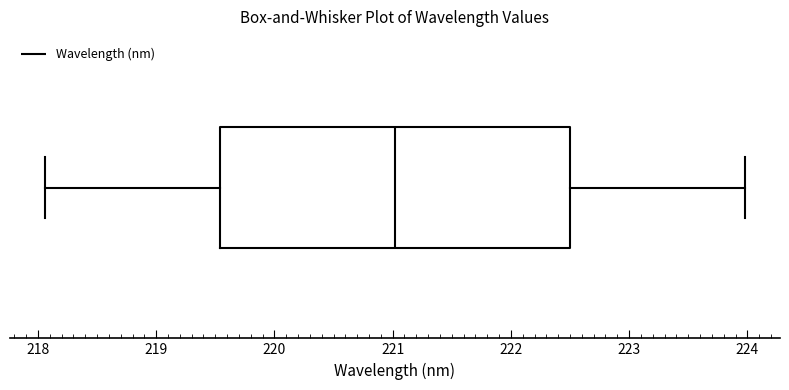

Where does the median line of the box sit on the x-axis? The values are not printed on the chart, so give them approximately, as read against the axis.

221.0